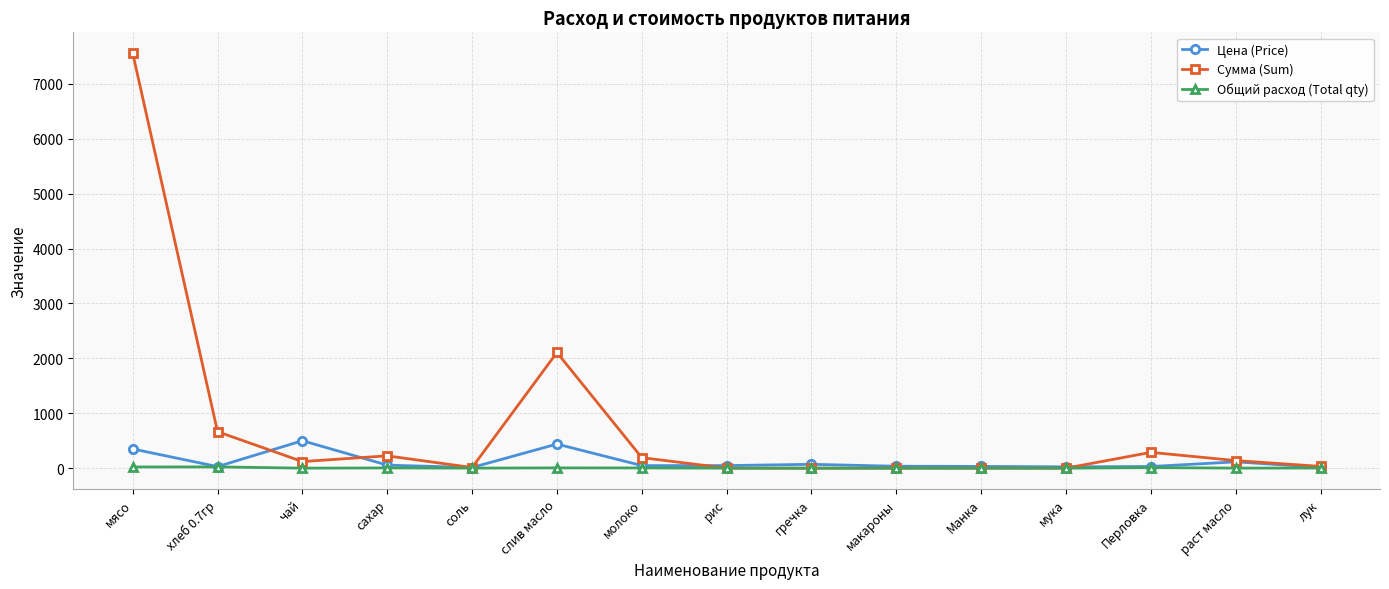

Does the chart display data point markers on the line(s)?

Yes